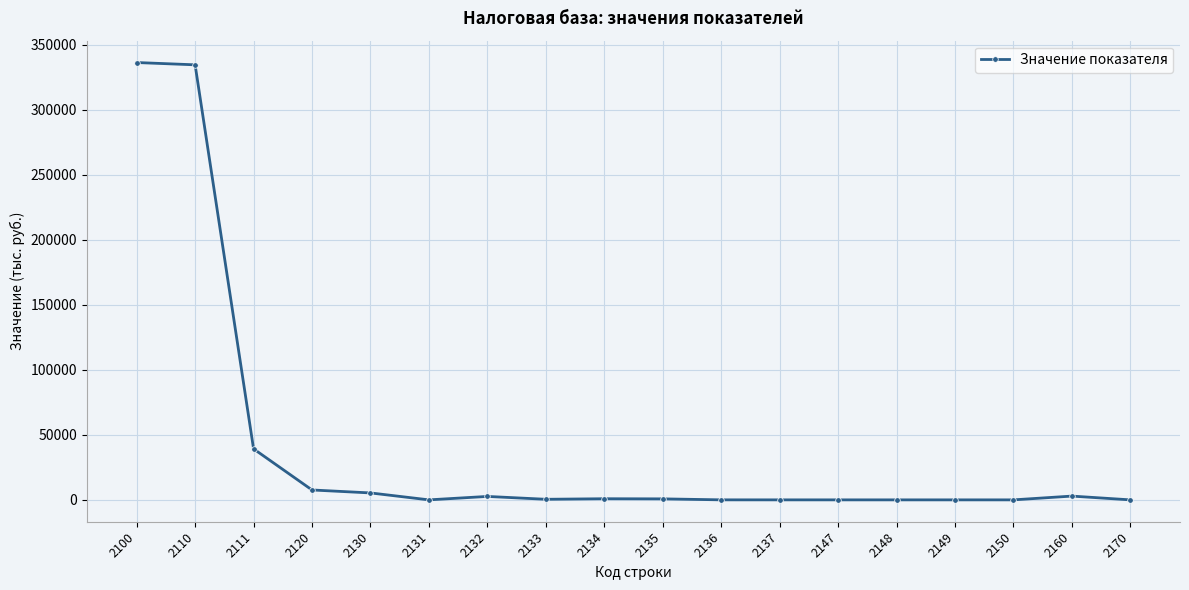

Count the number of data series in this chart.

1